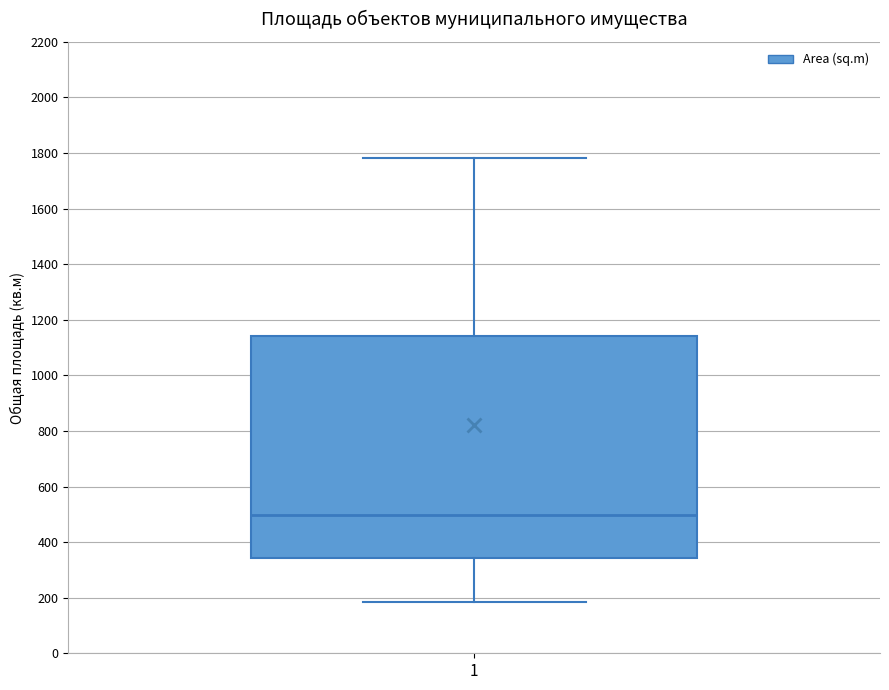

Where is the lower edge of the box at x = 1 on the y-axis? The values are not printed on the chart, so give them approximately, as read against the axis.

340